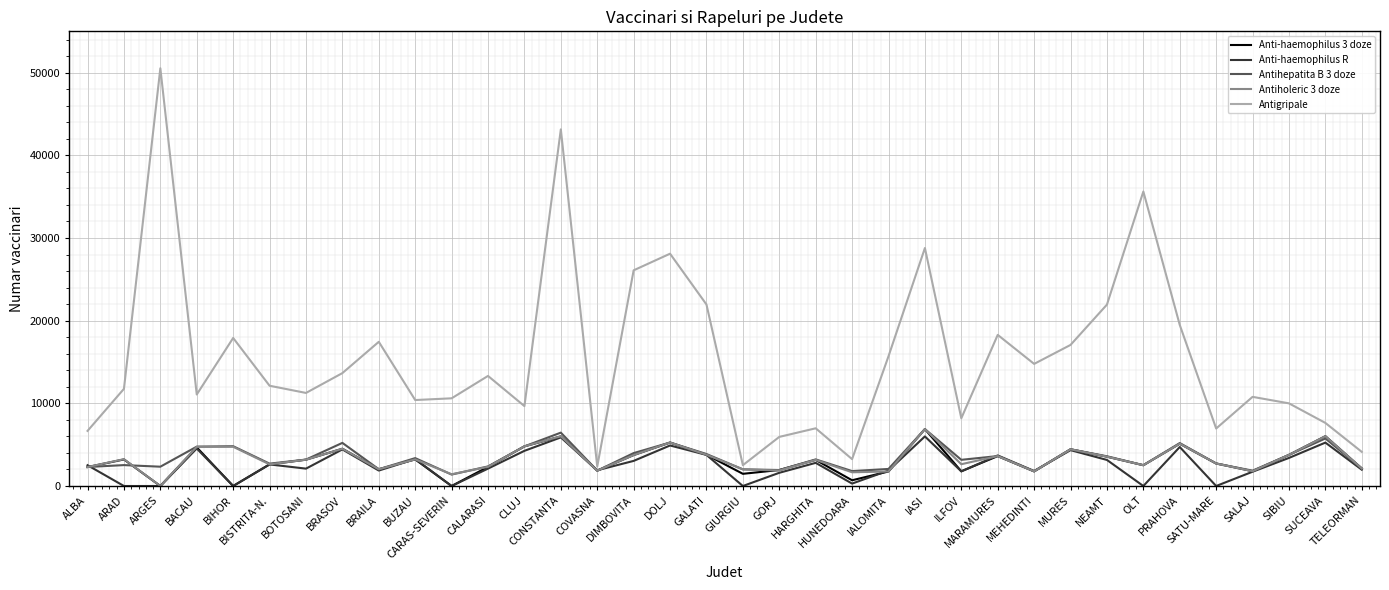

Which series has the largest range (max minus min)?

Antigripale